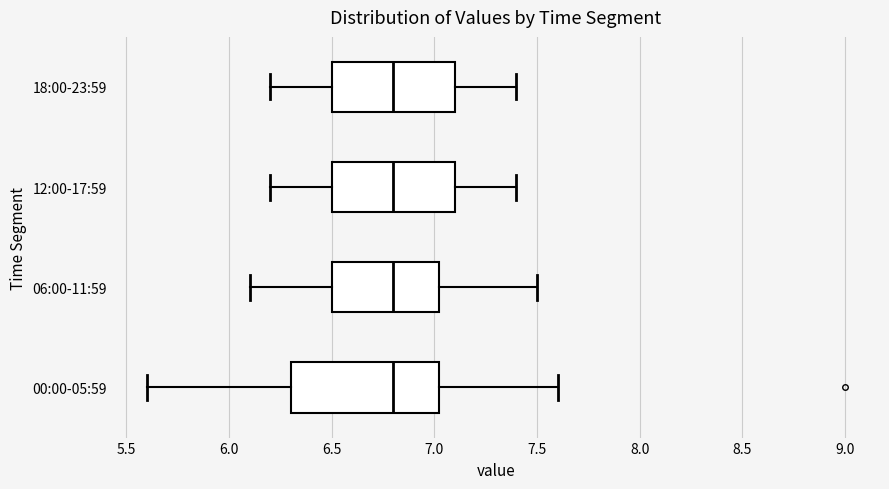

Reading bottom to top, read every box against the x-axis: the position of its median line, the range the box covers, and the ends of its whiskers. The values are not printed on the chart, so give them approximately, as read against the axis.

00:00-05:59: median 6.80, box 6.30 to 7.05, whiskers 5.60 to 7.60
06:00-11:59: median 6.80, box 6.50 to 7.05, whiskers 6.10 to 7.50
12:00-17:59: median 6.80, box 6.50 to 7.10, whiskers 6.20 to 7.40
18:00-23:59: median 6.80, box 6.50 to 7.10, whiskers 6.20 to 7.40